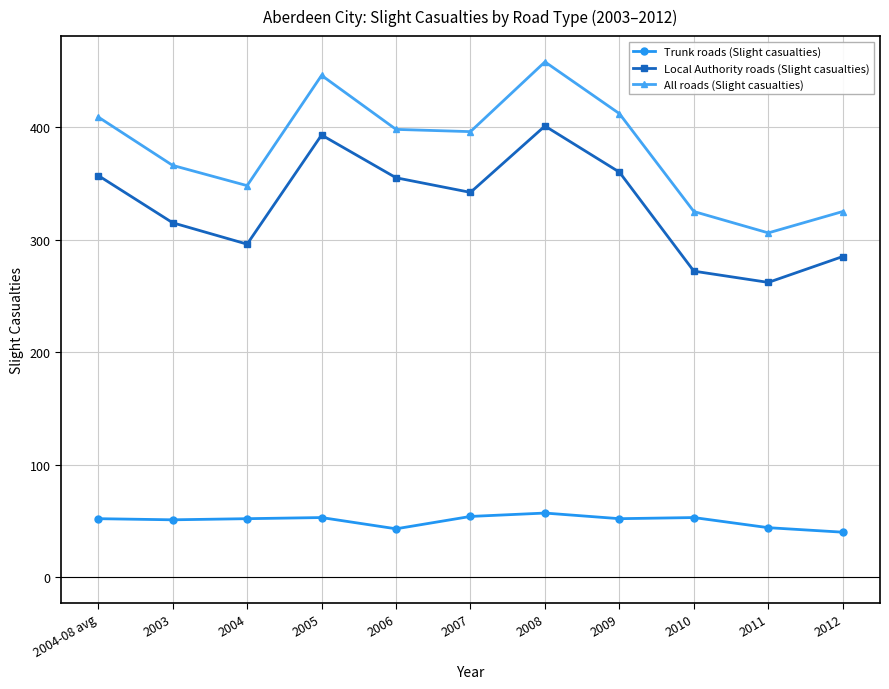

Count the number of categories in the chart.

11